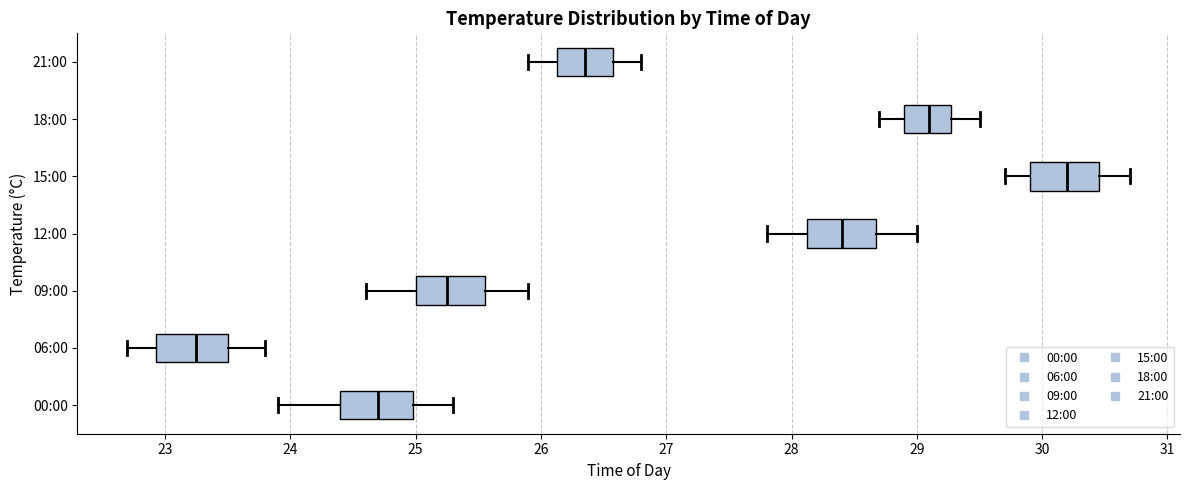

Reading bottom to top, read every box against the x-axis: the position of its median line, the range the box covers, and the ends of its whiskers. The values are not printed on the chart, so give them approximately, as read against the axis.

00:00: median 24.7, box 24.4 to 25.0, whiskers 23.9 to 25.3
06:00: median 23.3, box 22.9 to 23.5, whiskers 22.7 to 23.8
09:00: median 25.3, box 25.0 to 25.6, whiskers 24.6 to 25.9
12:00: median 28.4, box 28.1 to 28.7, whiskers 27.8 to 29.0
15:00: median 30.2, box 29.9 to 30.5, whiskers 29.7 to 30.7
18:00: median 29.1, box 28.9 to 29.3, whiskers 28.7 to 29.5
21:00: median 26.4, box 26.1 to 26.6, whiskers 25.9 to 26.8